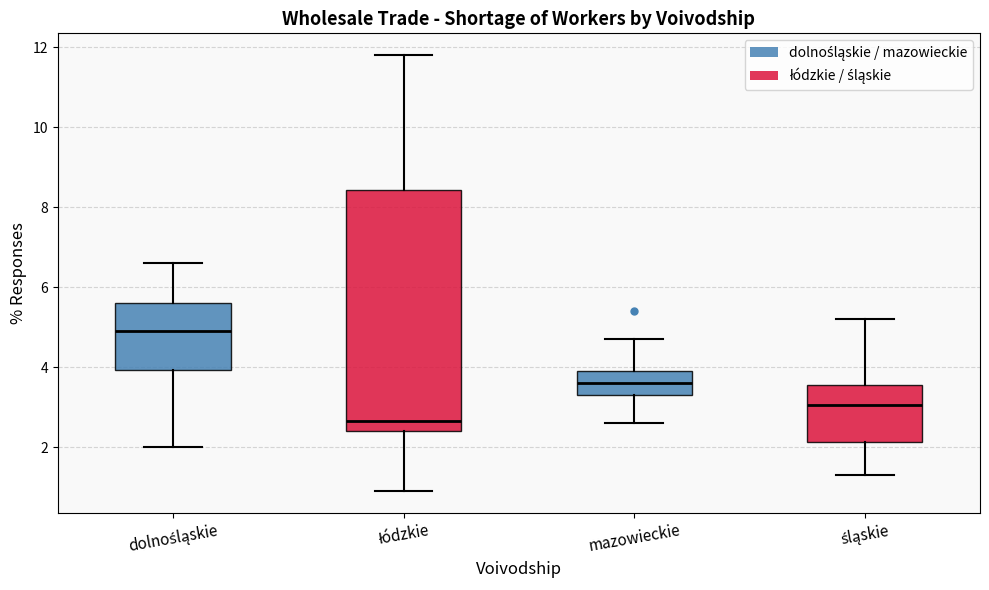

Reading left to right, read every box against the y-axis: the position of its median line, the range the box covers, and the ends of its whiskers. The values are not printed on the chart, so give them approximately, as read against the axis.

dolnośląskie: median 5.0, box 4.0 to 5.6, whiskers 2.0 to 6.6
łódzkie: median 2.6, box 2.4 to 8.4, whiskers 1.0 to 11.8
mazowieckie: median 3.6, box 3.4 to 4.0, whiskers 2.6 to 4.8
śląskie: median 3.0, box 2.2 to 3.6, whiskers 1.4 to 5.2